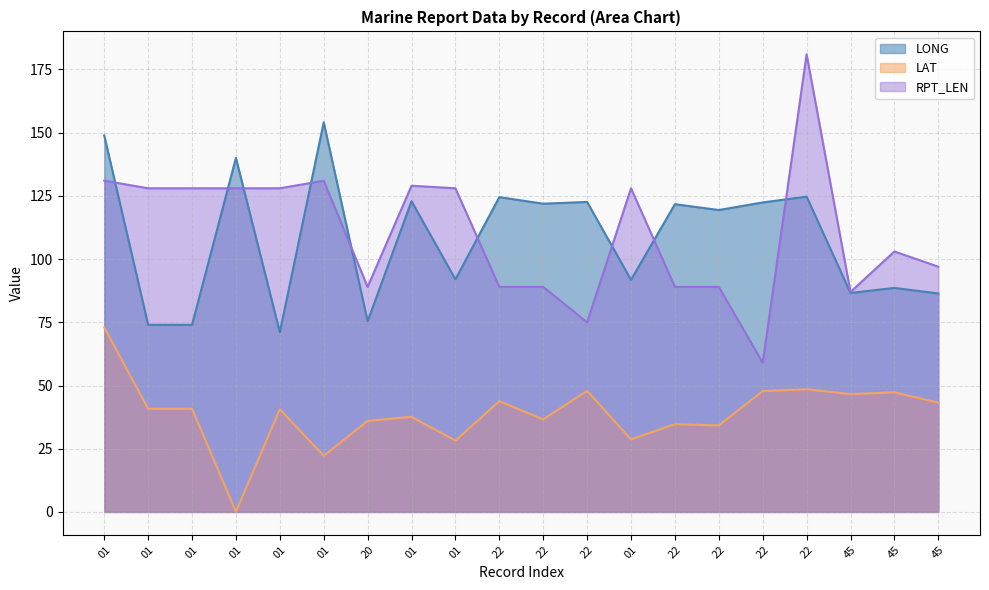

What is the average value of the RPT_LEN series?

110.3